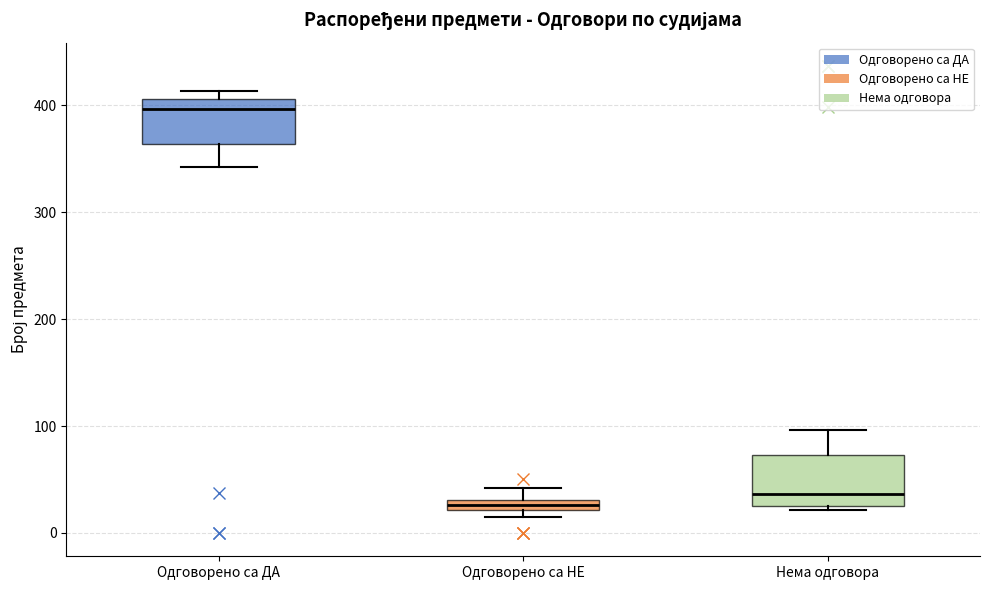

Where is the upper edge of the box for Одговорено са ДА on the y-axis? The values are not printed on the chart, so give them approximately, as read against the axis.

410